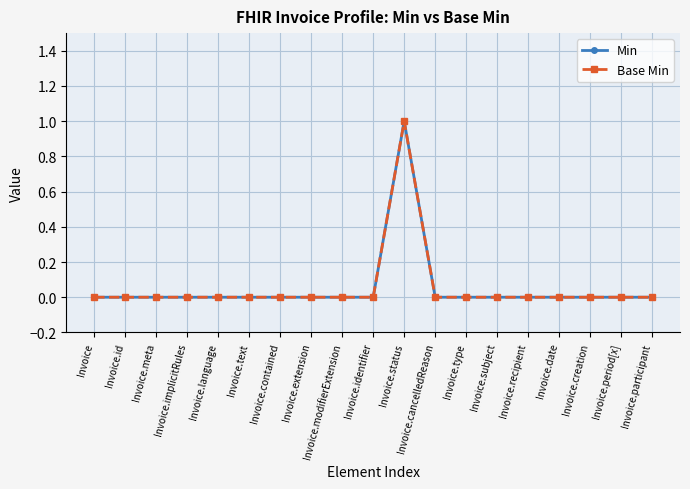

What is the label of the 7th point from the right?

Invoice.type